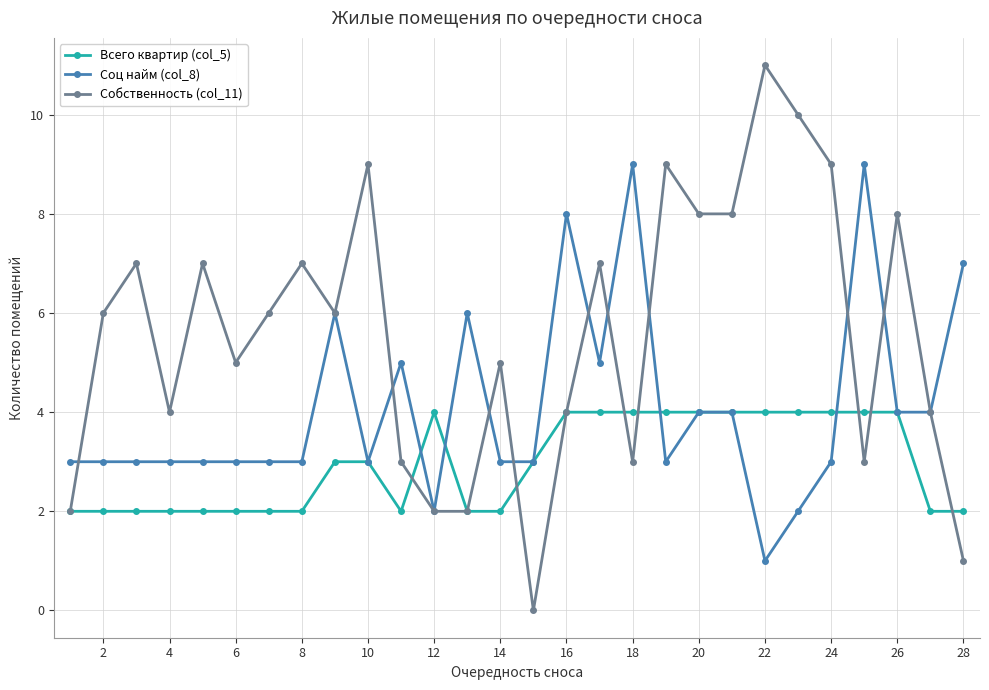

True or false: Соц найм (col_8) has more than 1 interior local peaks.

True